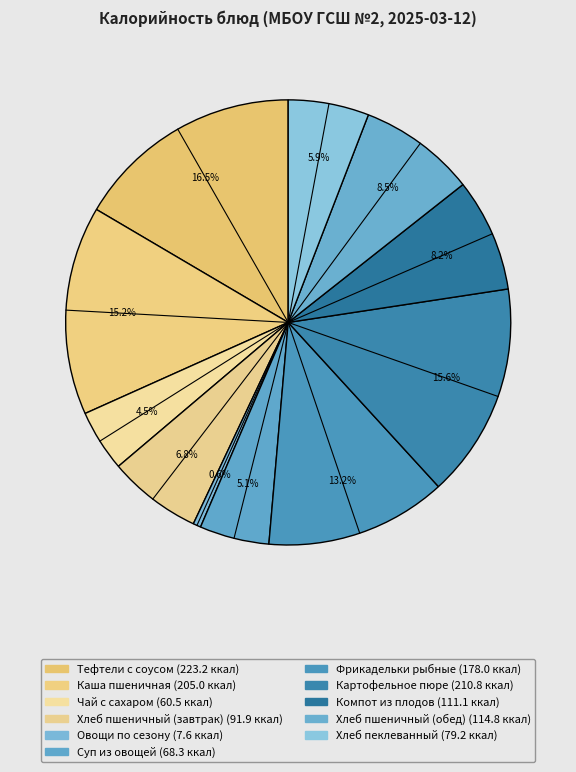

The Хлеб пшеничный (завтрак) slice represents 7% of the pie. True or false?

True